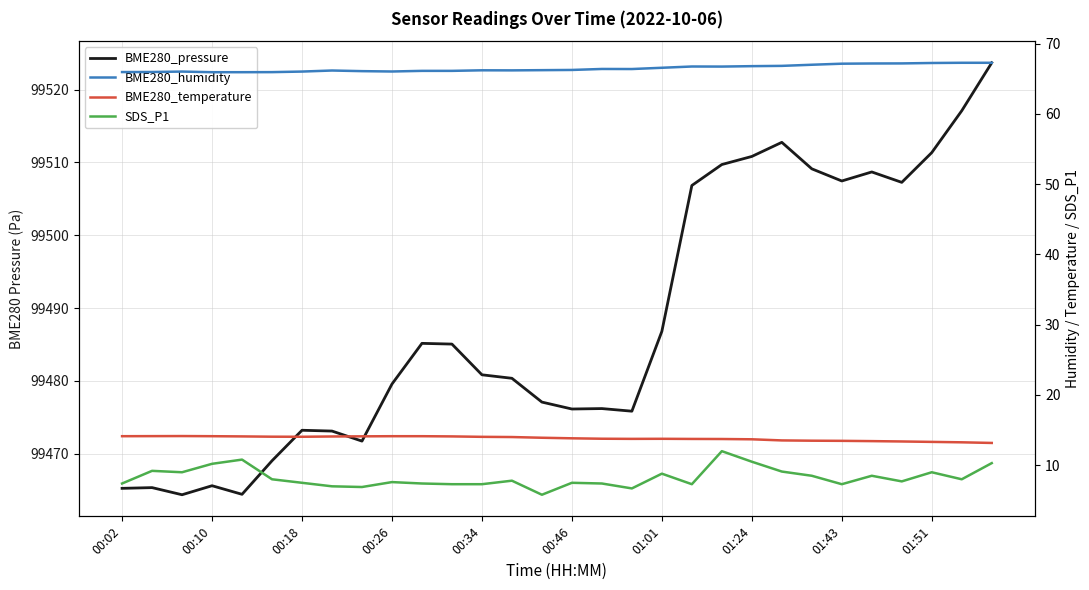

Rank the series by their maximum value, from highest to lowest.

BME280_pressure, BME280_humidity, BME280_temperature, SDS_P1